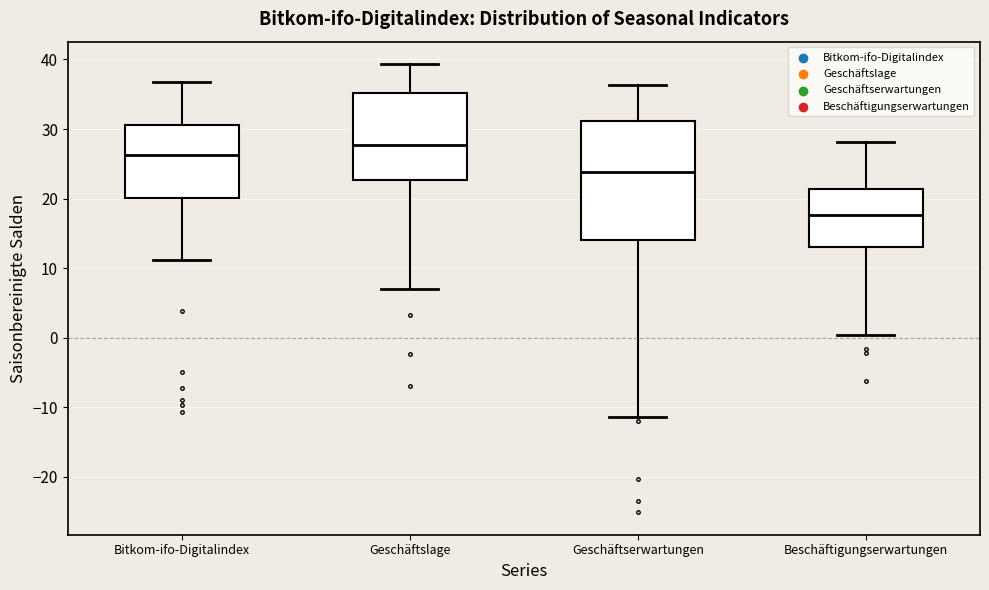

Where is the upper edge of the box for Beschäftigungserwartungen on the y-axis? The values are not printed on the chart, so give them approximately, as read against the axis.

21